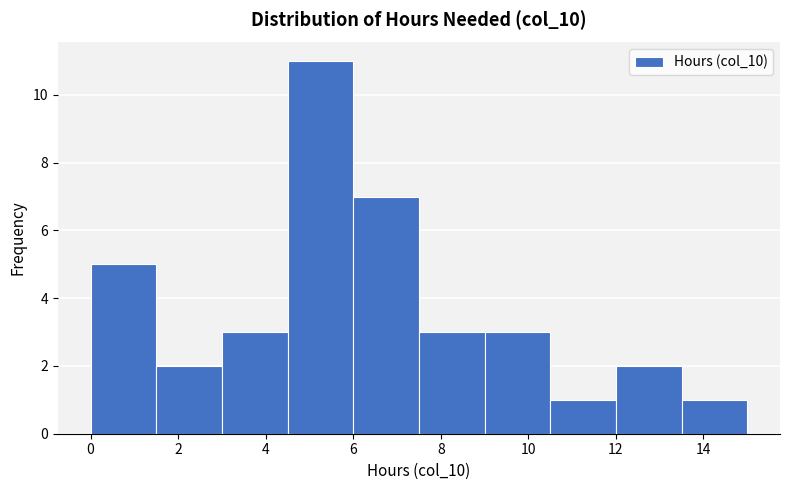

What is the height of the bar covering 9.0 to 10.5 on the x-axis? Neither the bar edges nor the heights are printed on the chart, so give them approximately, as read against the axes.

3